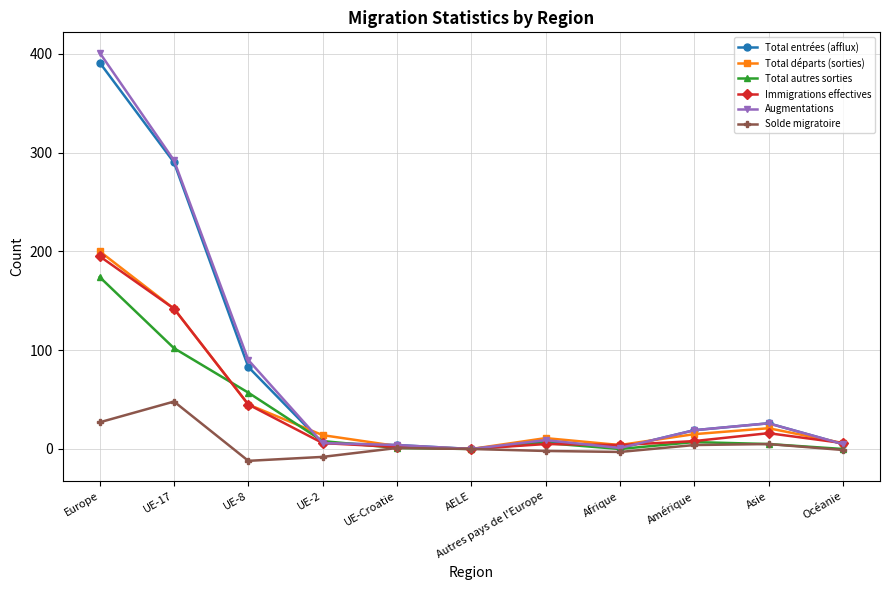

Is it true that Total départs (sorties) equals 0 at AELE?

True